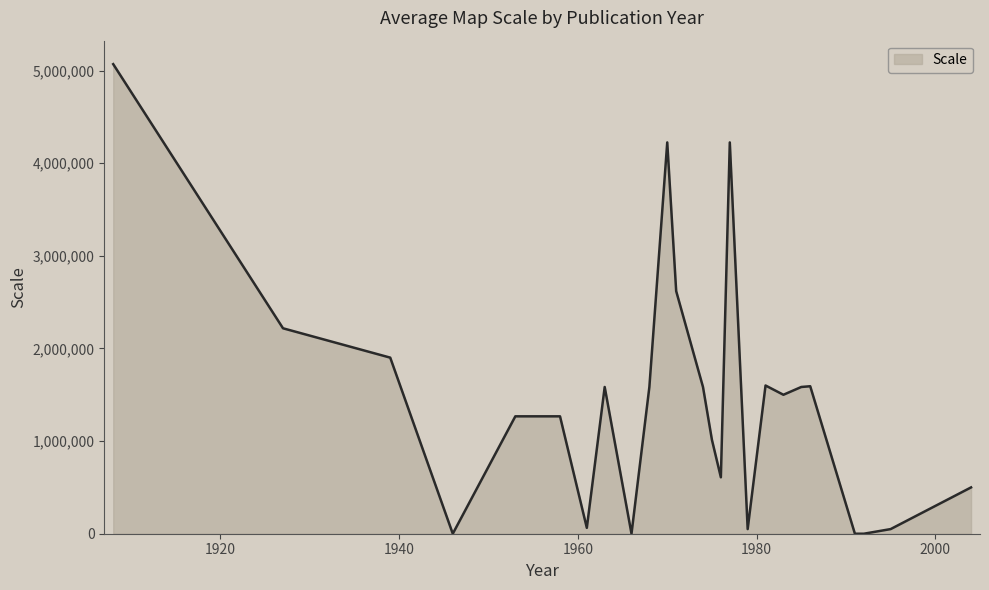

What is the maximum value shown in the chart?

5068800.0